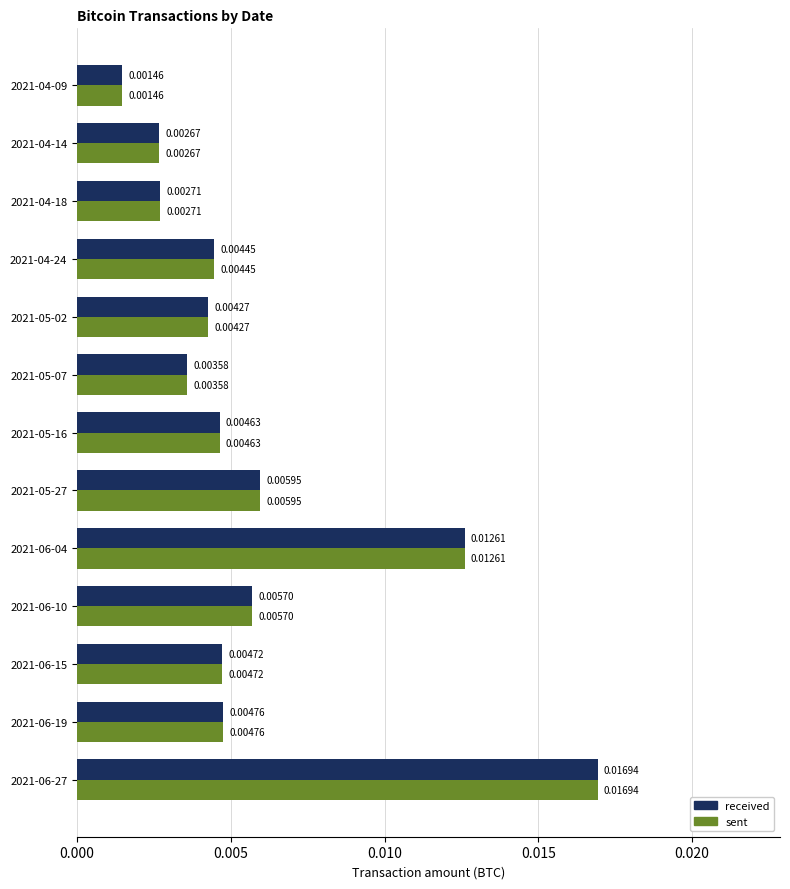

Rank the categories by sent value from lowest to highest.

2021-04-09, 2021-04-14, 2021-04-18, 2021-05-07, 2021-05-02, 2021-04-24, 2021-05-16, 2021-06-15, 2021-06-19, 2021-06-10, 2021-05-27, 2021-06-04, 2021-06-27